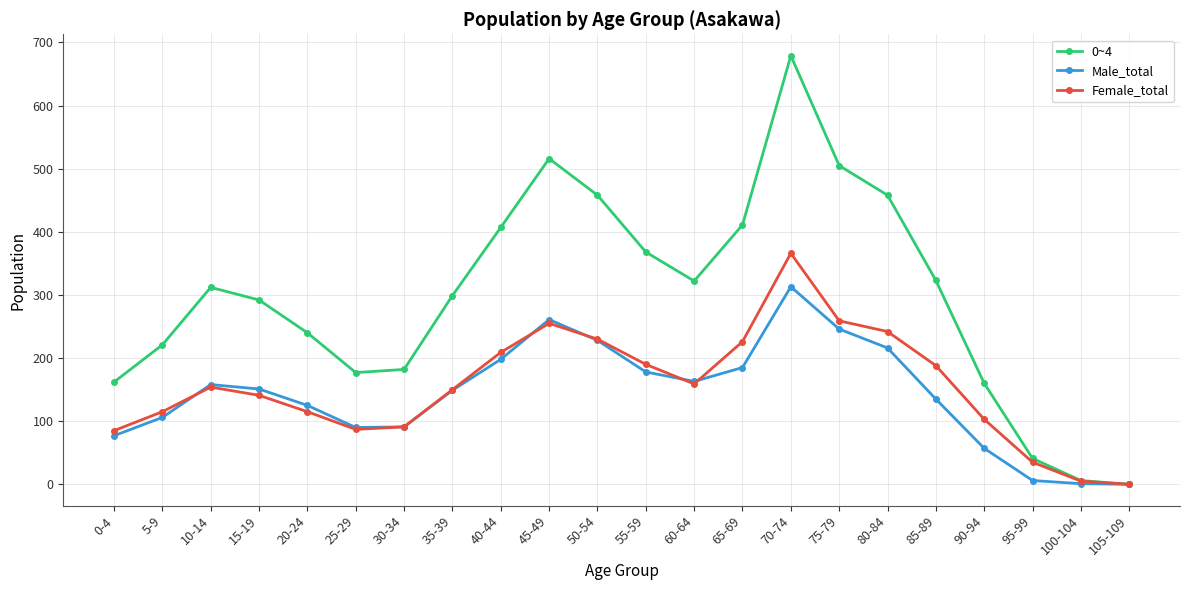

How many interior local peaks does the Female_total series have?

3